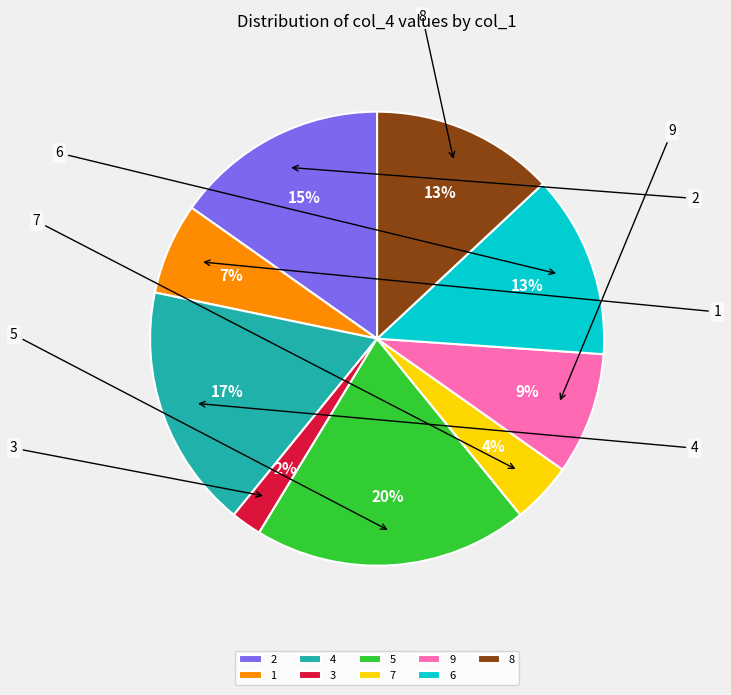

True or false: 1 accounts for 15% of the total.

False